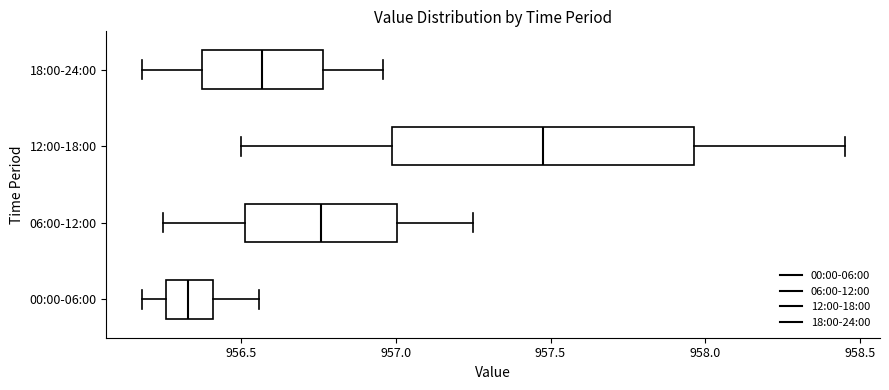

Reading bottom to top, transcribe this box plot: for each box, give where its median line is, the range the box spans, and where its two whiskers end, as read against the x-axis. The values are not printed on the chart, so give them approximately, as read against the axis.

00:00-06:00: median 956.35, box 956.25 to 956.40, whiskers 956.20 to 956.55
06:00-12:00: median 956.75, box 956.50 to 957.00, whiskers 956.25 to 957.25
12:00-18:00: median 957.50, box 957.00 to 957.95, whiskers 956.50 to 958.45
18:00-24:00: median 956.55, box 956.40 to 956.75, whiskers 956.20 to 956.95